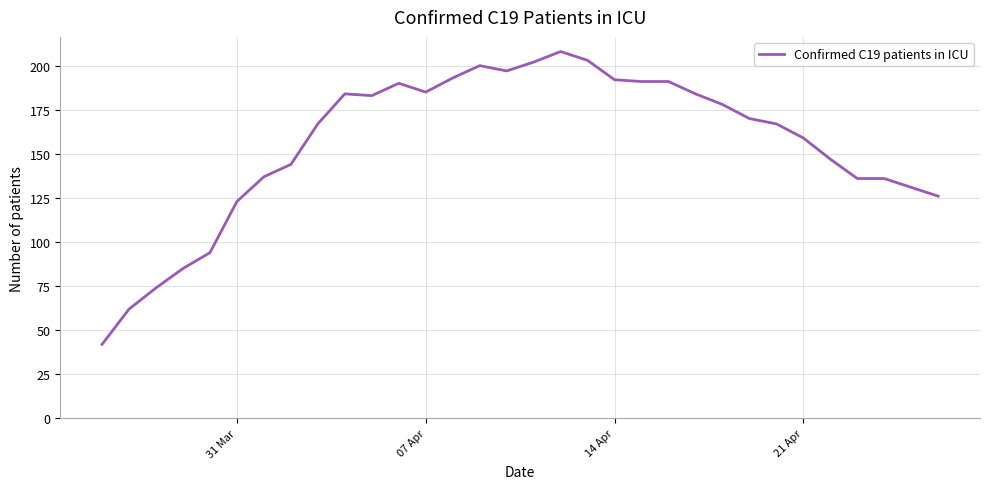

What is the minimum value shown in the chart?

42